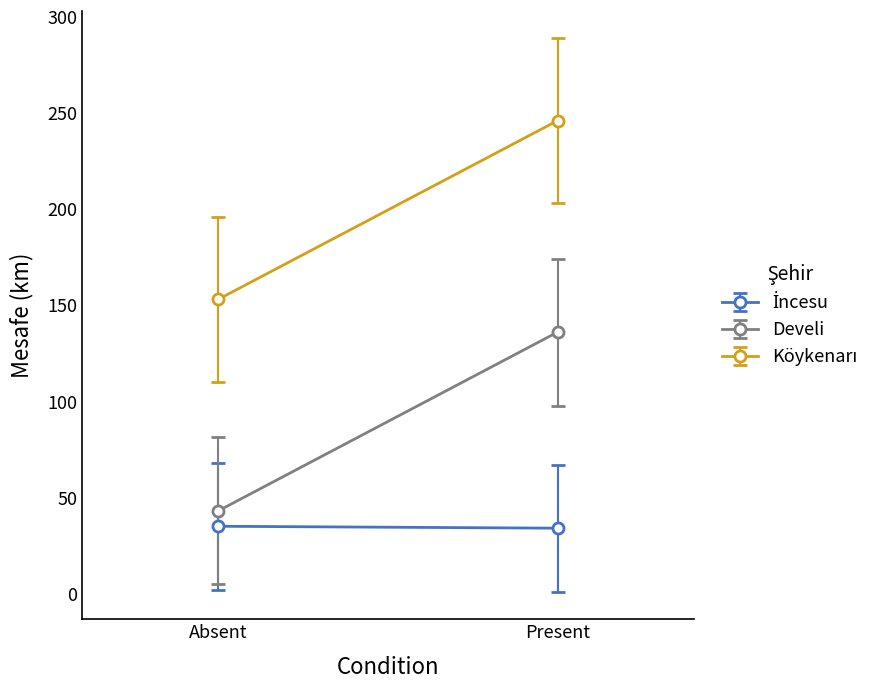

True or false: Köykenarı and İncesu cross at least once.

False